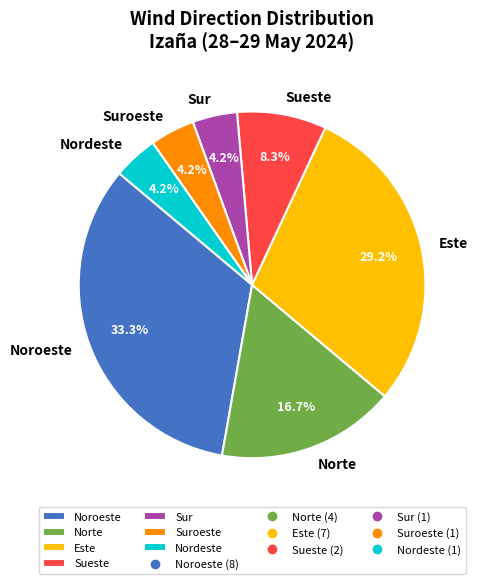

To the nearest percent, what is the average slice percentage?

14%